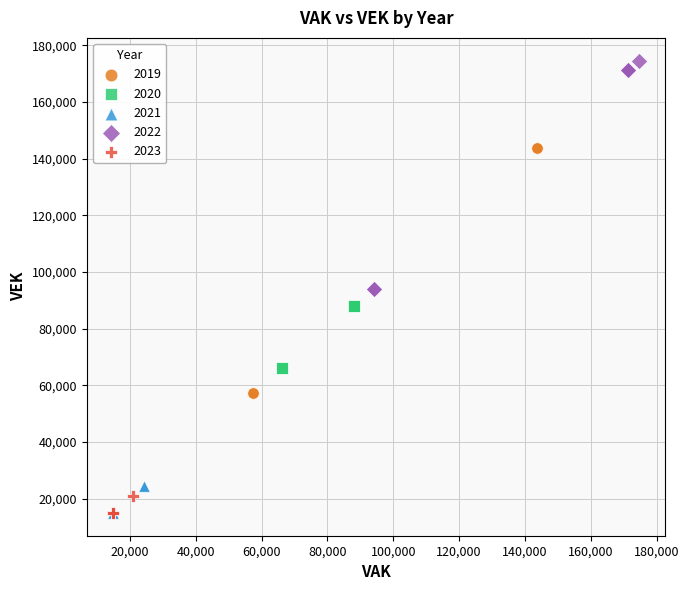

Which series has the largest Y range (max minus min)?

2019